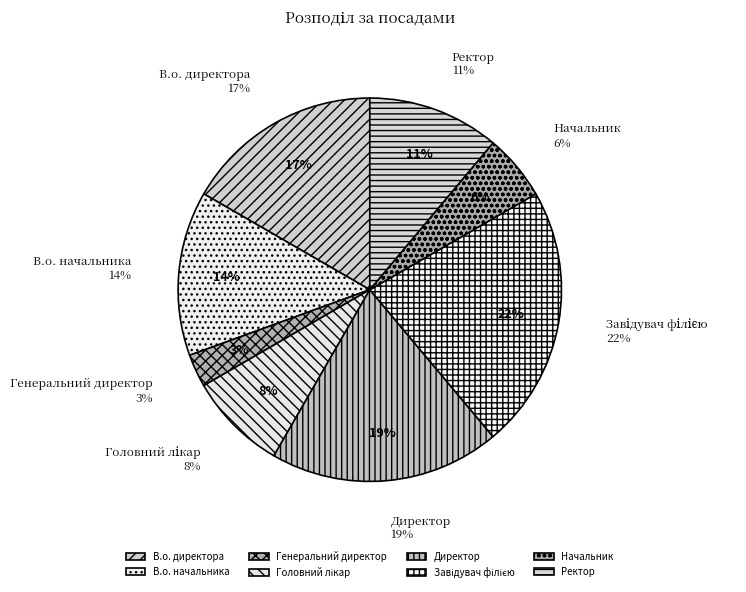

What is the total percentage of В.о. начальника and В.о. директора?

30.6%